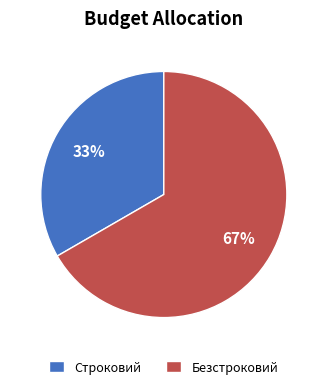

To the nearest percent, what is the average slice percentage?

50%